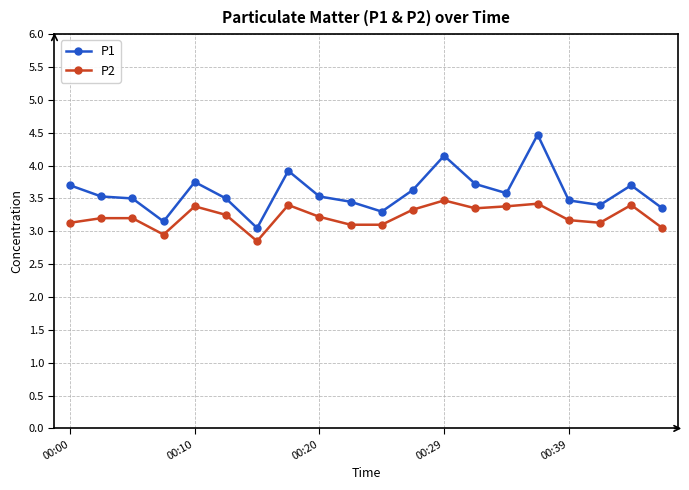

List the series in order of their peak value, highest first.

P1, P2